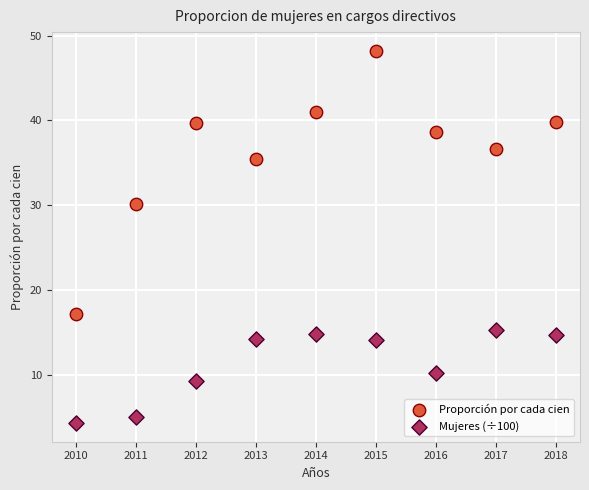

Which series has the largest Y range (max minus min)?

Proporción por cada cien